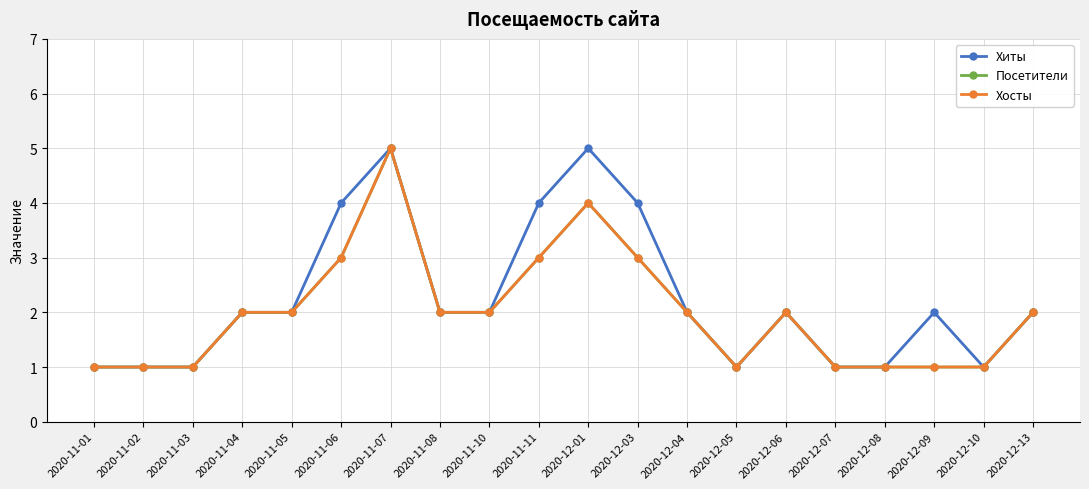

Is this an area chart (filled region under the line)?

No